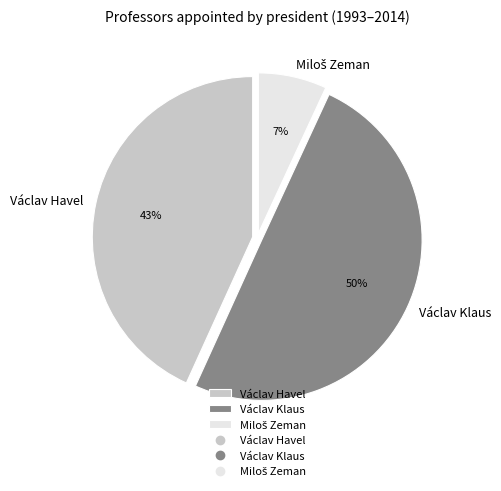

What is the ratio of the value at Václav Havel to the value at Václav Klaus?

0.9